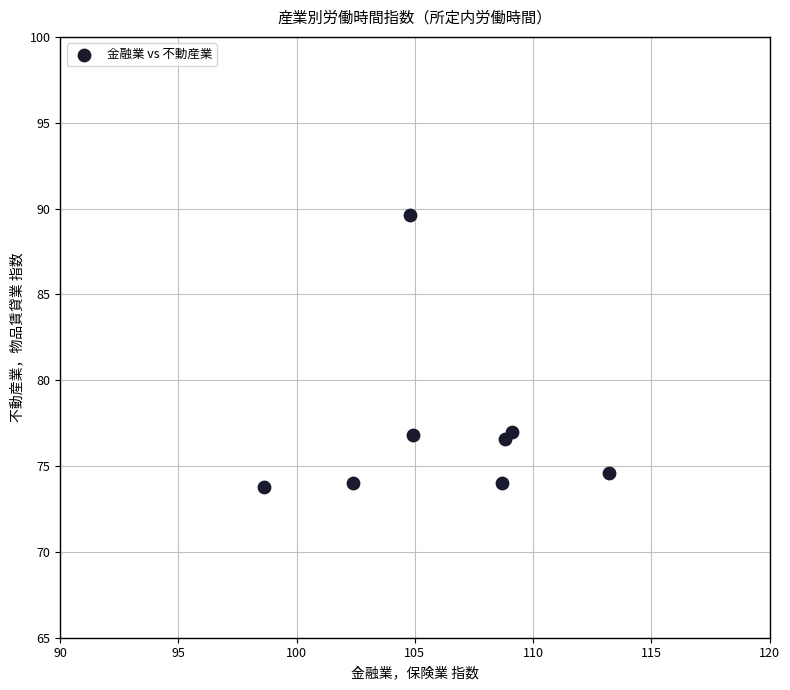

What is the average X value?

106.3